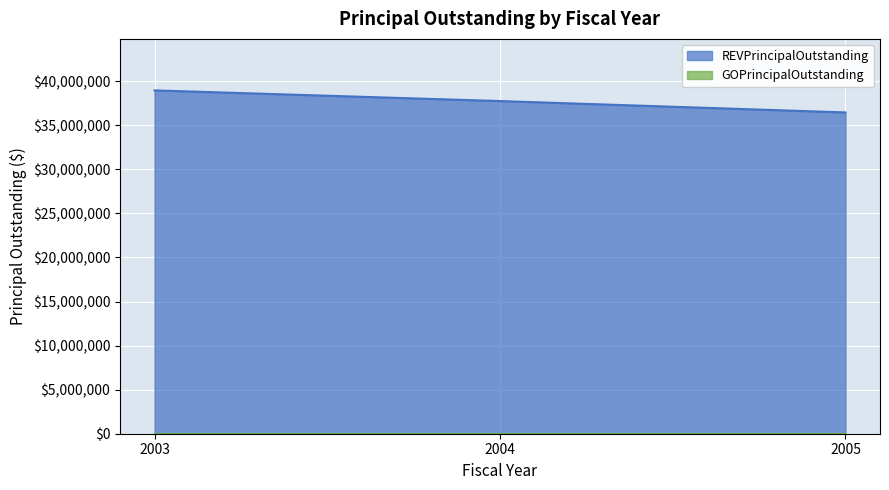

Reading right to left, transcribe all the data shown in this chart.

36450000	37740000	38950000